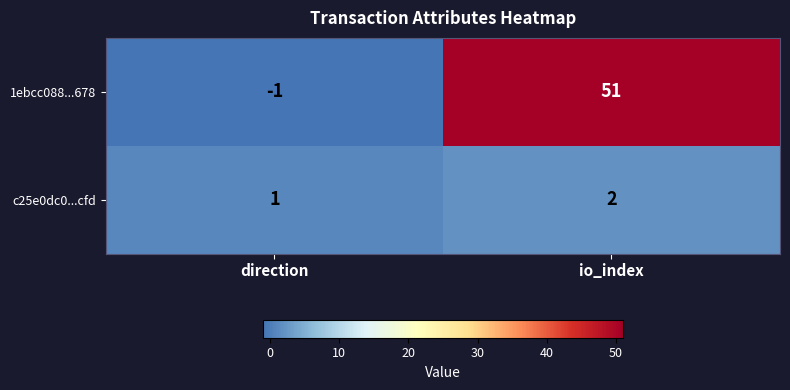

Which label corresponds to the smallest value in the chart?

direction